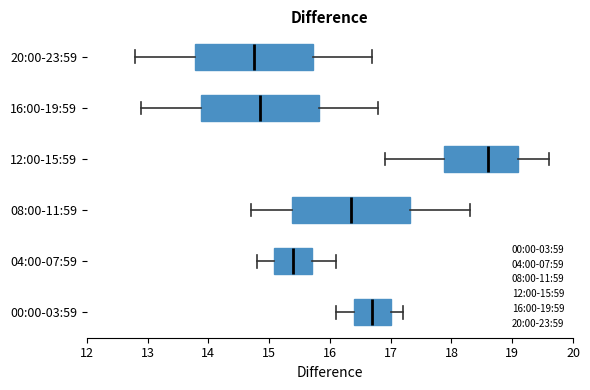

Reading bottom to top, transcribe this box plot: for each box, give where its median line is, the range the box spans, and where its two whiskers end, as read against the x-axis. The values are not printed on the chart, so give them approximately, as read against the axis.

00:00-03:59: median 16.7, box 16.4 to 17.0, whiskers 16.1 to 17.2
04:00-07:59: median 15.4, box 15.1 to 15.7, whiskers 14.8 to 16.1
08:00-11:59: median 16.4, box 15.4 to 17.3, whiskers 14.7 to 18.3
12:00-15:59: median 18.6, box 17.9 to 19.1, whiskers 16.9 to 19.6
16:00-19:59: median 14.9, box 13.9 to 15.8, whiskers 12.9 to 16.8
20:00-23:59: median 14.8, box 13.8 to 15.7, whiskers 12.8 to 16.7